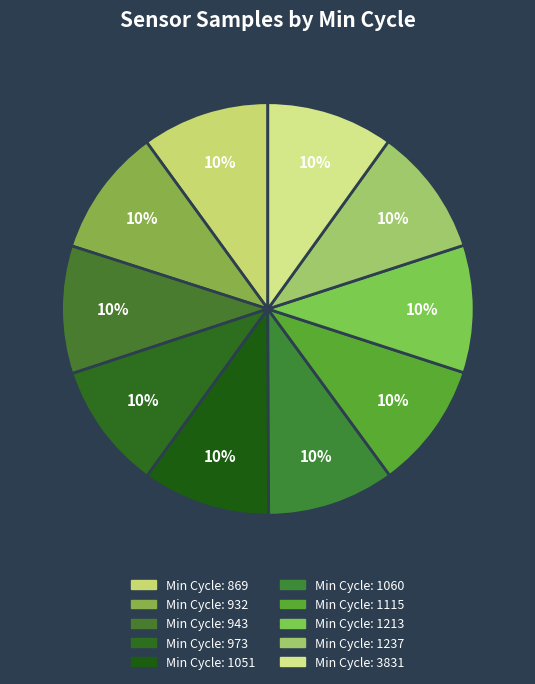

Is there a majority slice in this chart?

No